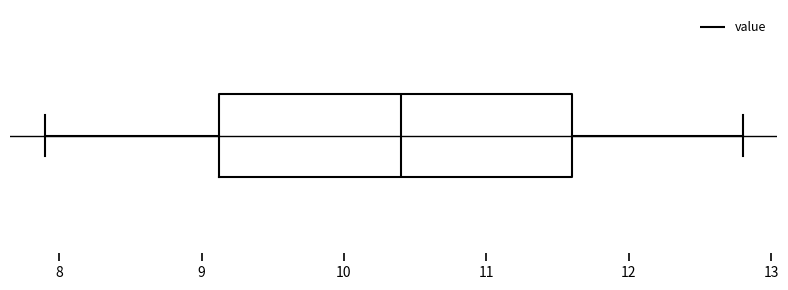

Where does the median line of the box sit on the x-axis? The values are not printed on the chart, so give them approximately, as read against the axis.

10.4